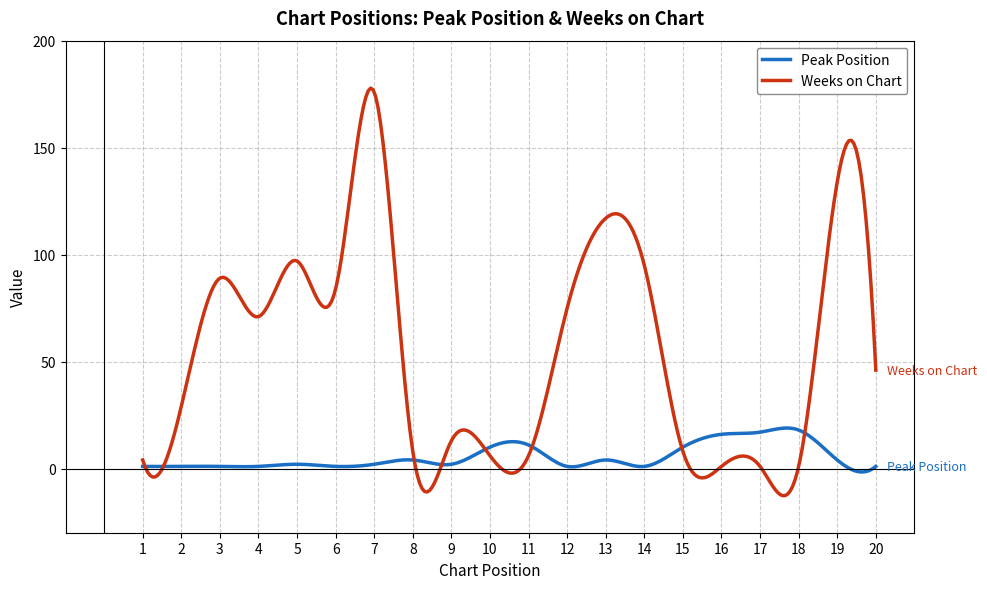

List the series in order of their overall mean, highest first.

Weeks on Chart, Peak Position